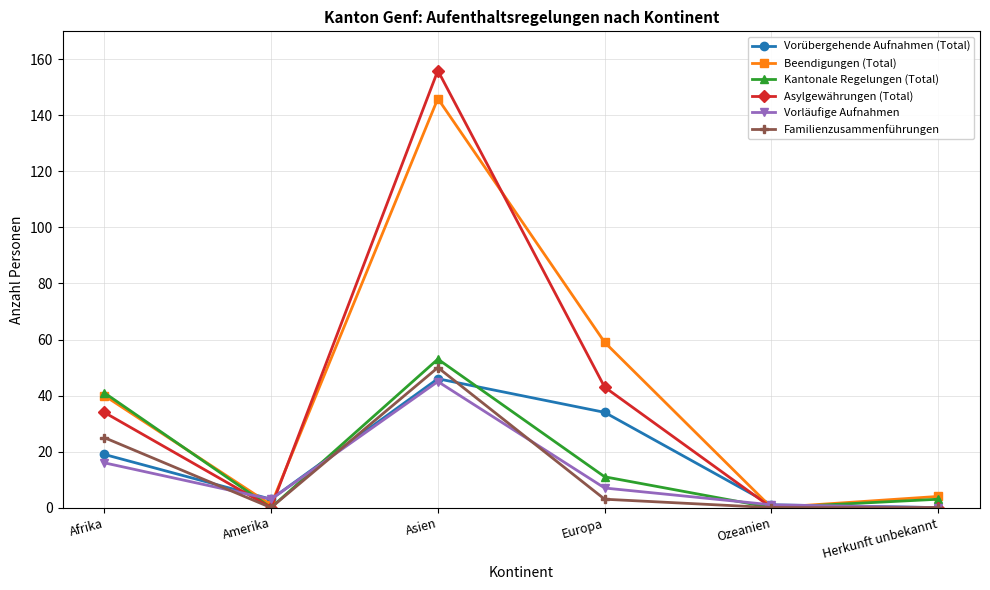

True or false: Asylgewährungen (Total) has a value of 43 at Europa.

True